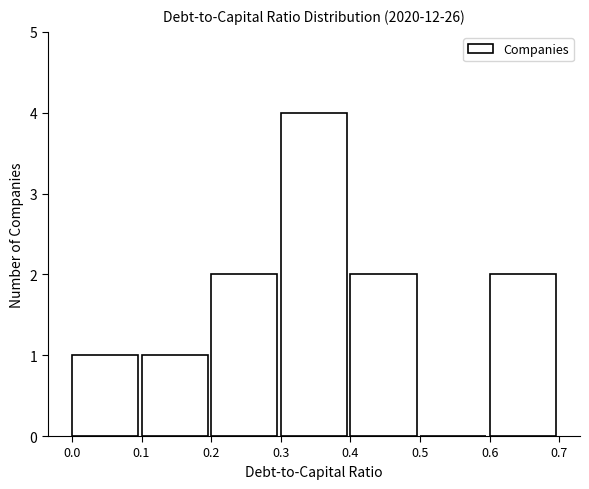

Over which range of the x-axis is the bar tallest?

0.3 to 0.4